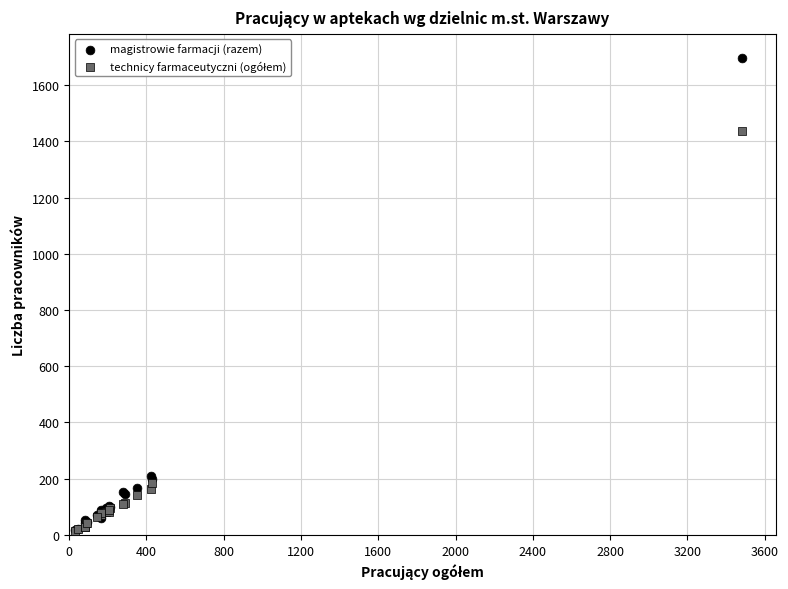

In the magistrowie farmacji (razem) series, what Y value is closest to 857?

211